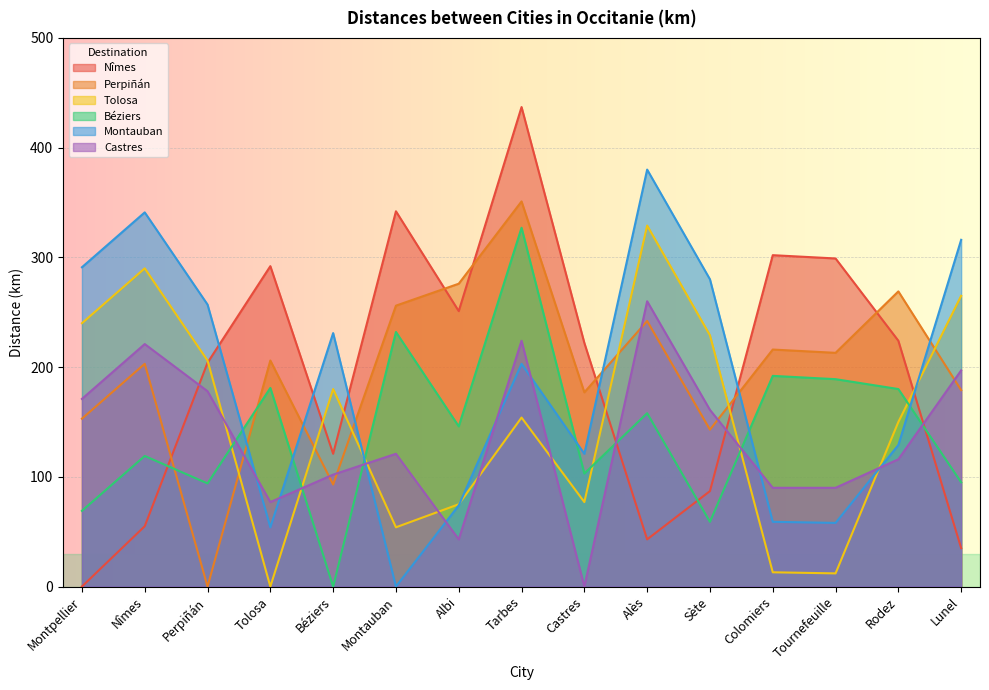

Where does the Béziers series first go above 146?

Tolosa